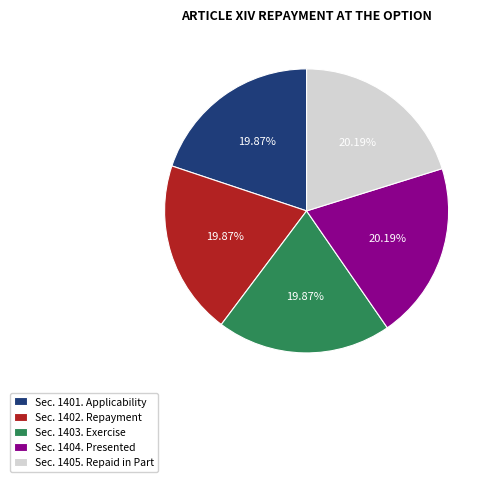

What is the ratio of the value at Sec. 1401. Applicability to the value at Sec. 1402. Repayment?

1.0